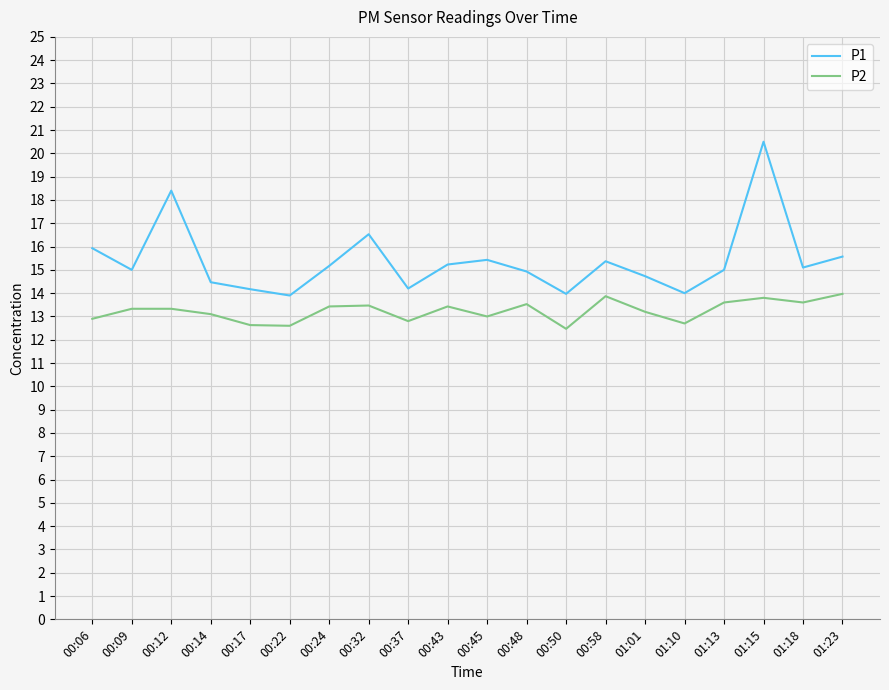

What is the minimum value for P2?

12.5